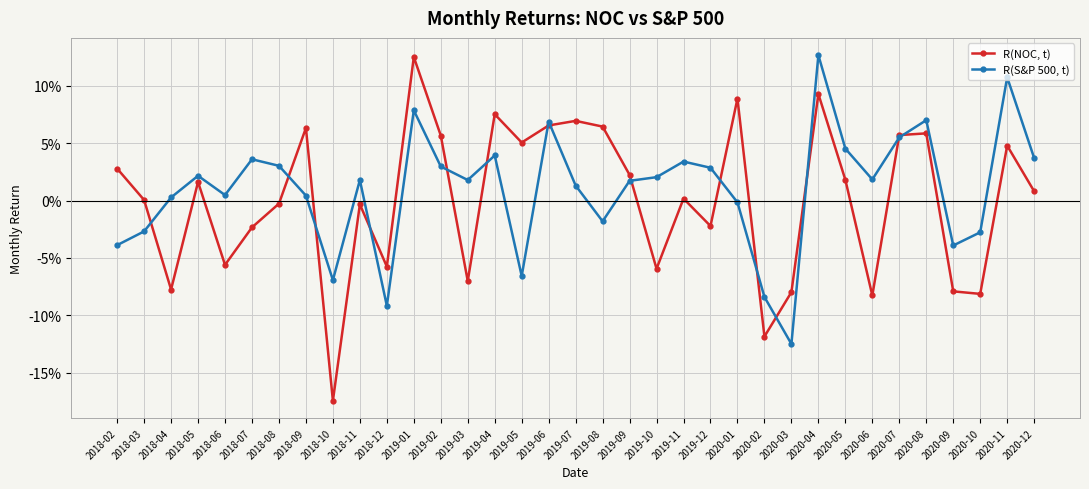

Is the value of R(NOC, t) at 2019-08 greater than the value of R(S&P 500, t) at 2019-06?

No